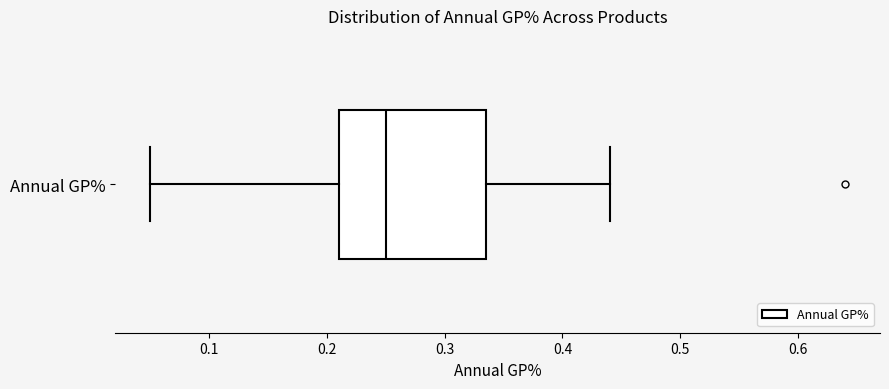

Where does the right whisker of the box for Annual GP% end on the x-axis? The values are not printed on the chart, so give them approximately, as read against the axis.

0.44